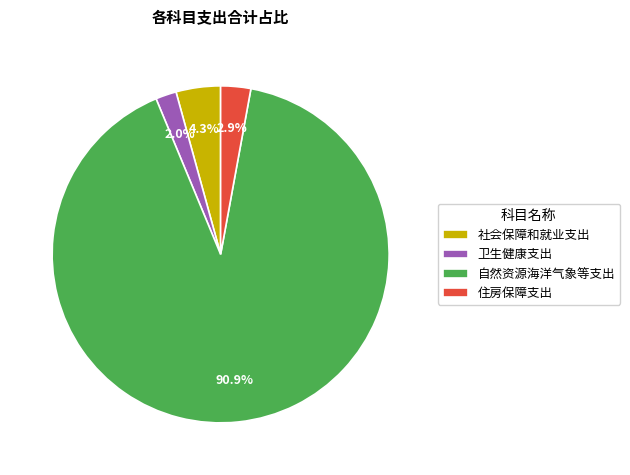

Which slice is the smallest?

卫生健康支出